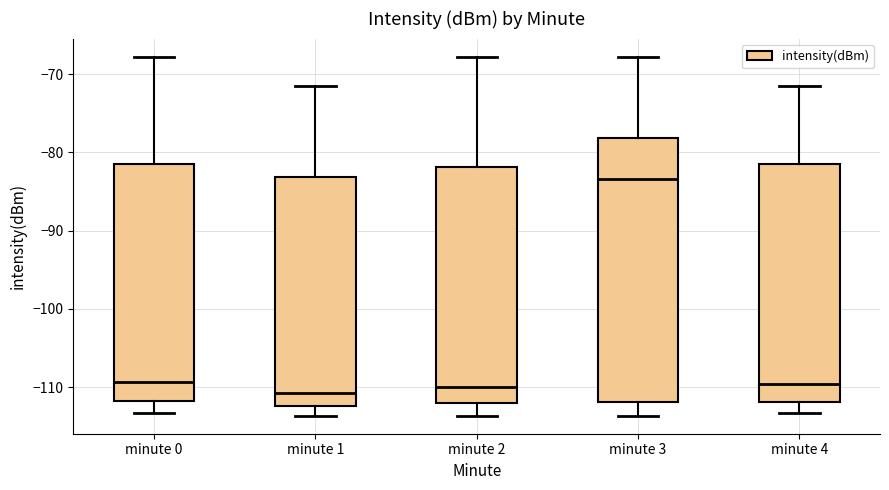

Which box has the highest median line?

minute 3